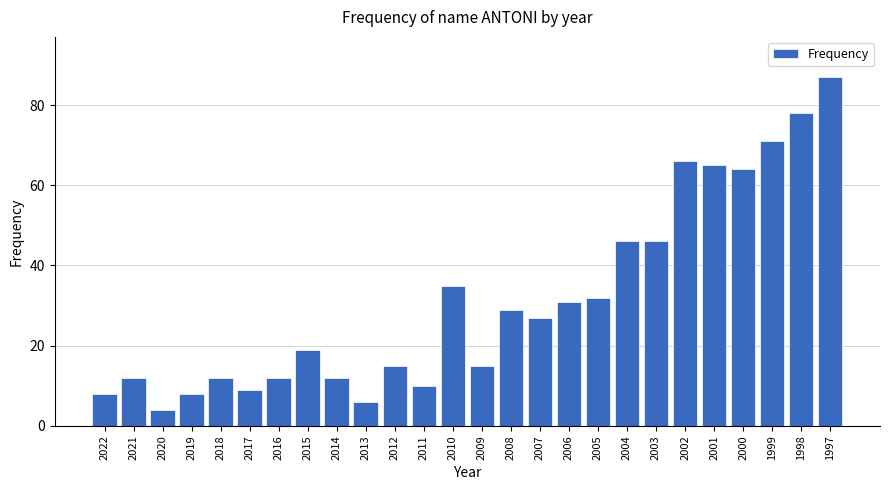

Reading left to right, transcribe all the data shown in this chart.

2022=8	2021=12	2020=4	2019=8	2018=12	2017=9	2016=12	2015=19	2014=12	2013=6	2012=15	2011=10	2010=35	2009=15	2008=29	2007=27	2006=31	2005=32	2004=46	2003=46	2002=66	2001=65	2000=64	1999=71	1998=78	1997=87